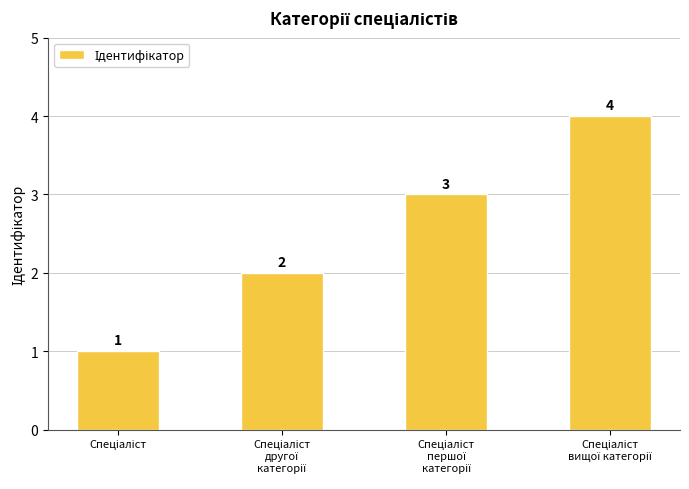

What is the smallest value displayed?

1